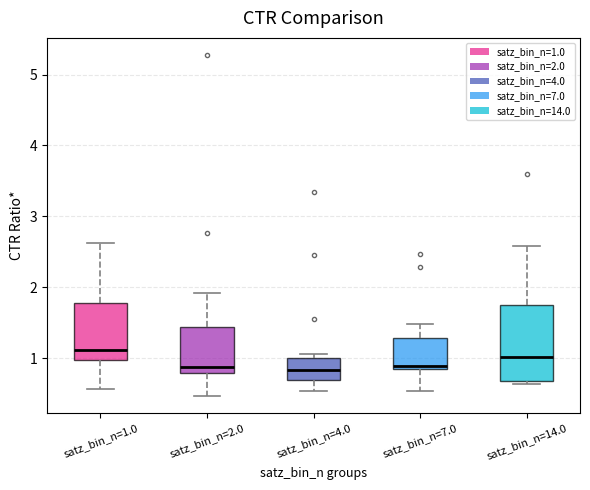

Where is the lower edge of the box for satz_bin_n=2.0 on the y-axis? The values are not printed on the chart, so give them approximately, as read against the axis.

0.8